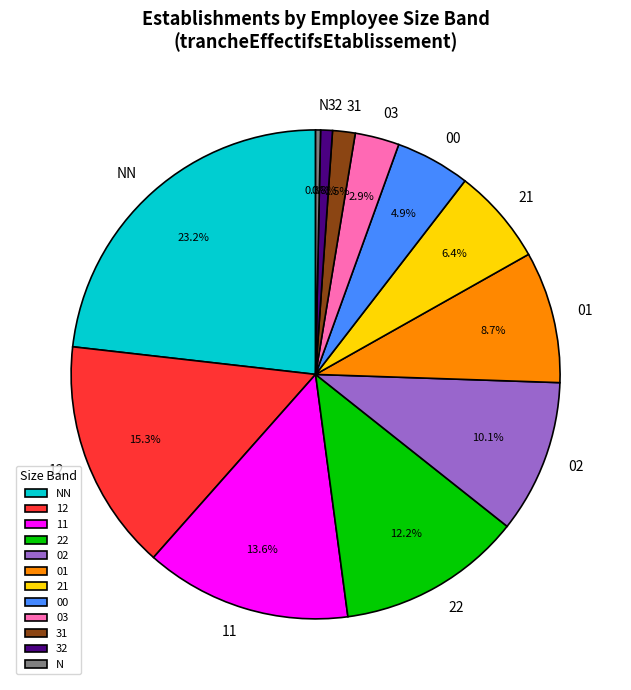

Which category has the biggest portion of the pie?

NN